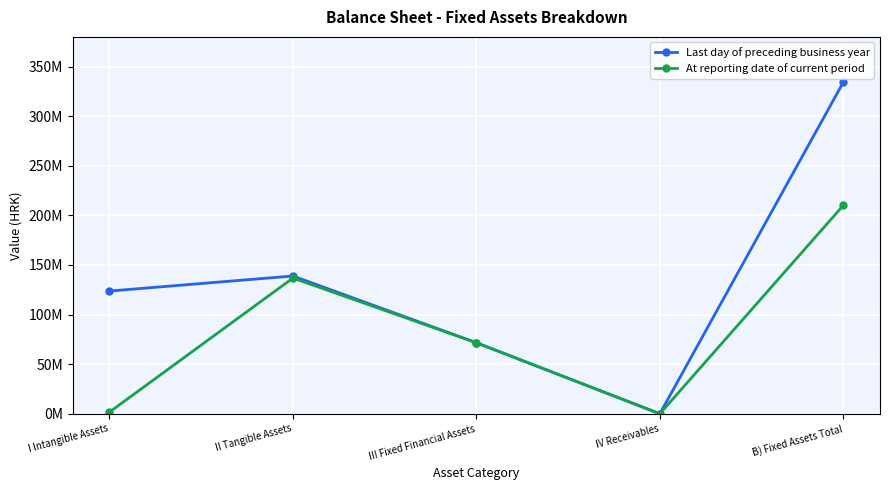

At I Intangible Assets, list the series in order from smallest to largest.

At reporting date of current period, Last day of preceding business year